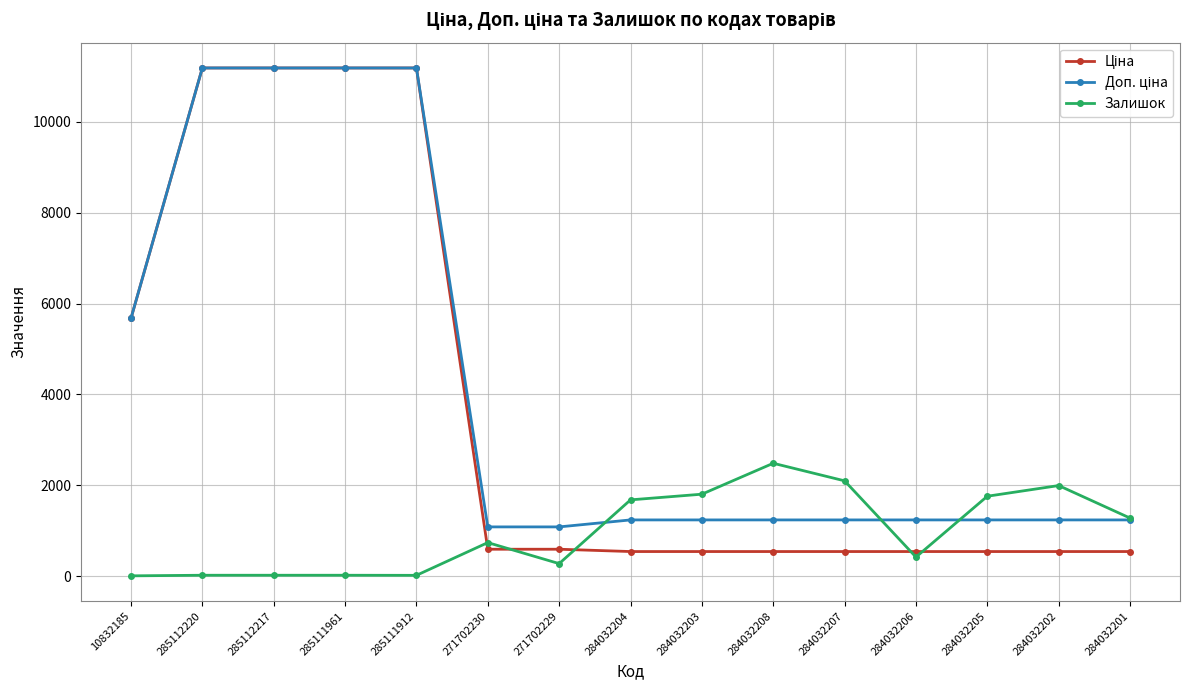

What position from the left is 285112217?

3